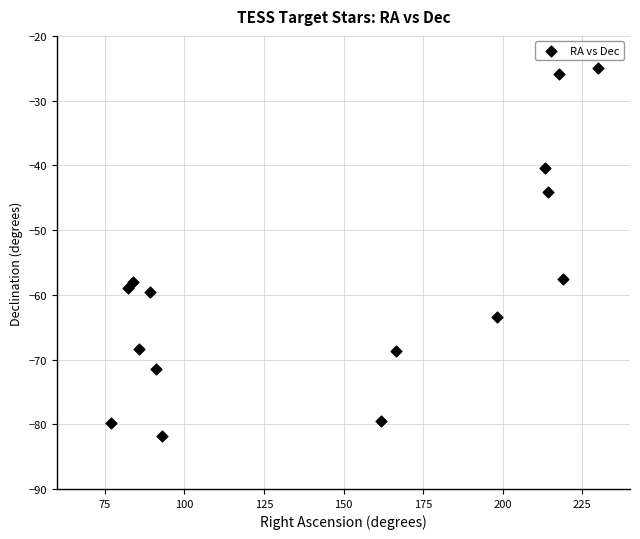

What is the range of Y values (max minus min)?

56.8